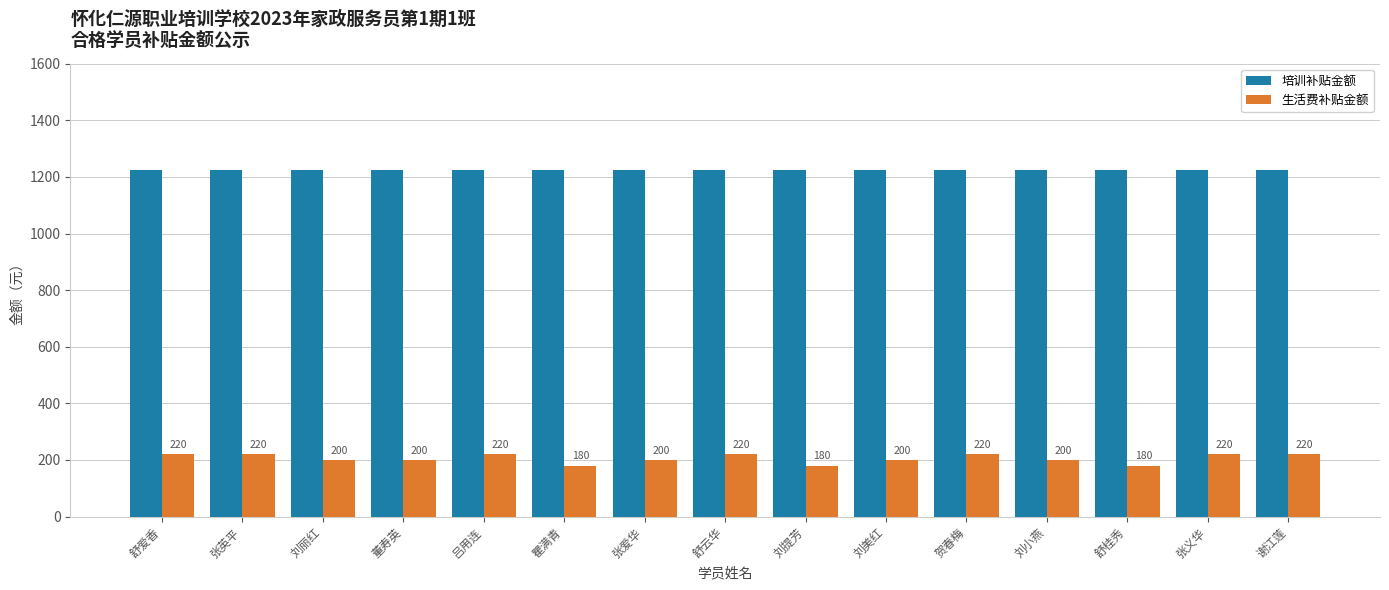

Reading left to right, extract all data points from this chart.

培训补贴金额: 舒爱香=1224	张英平=1224	刘丽红=1224	董寿英=1224	吕用连=1224	瞿满青=1224	张爱华=1224	舒云华=1224	刘提芳=1224	刘美红=1224	贺春梅=1224	刘小燕=1224	舒桂秀=1224	张义华=1224	谢江莲=1224
生活费补贴金额: 舒爱香=220	张英平=220	刘丽红=200	董寿英=200	吕用连=220	瞿满青=180	张爱华=200	舒云华=220	刘提芳=180	刘美红=200	贺春梅=220	刘小燕=200	舒桂秀=180	张义华=220	谢江莲=220